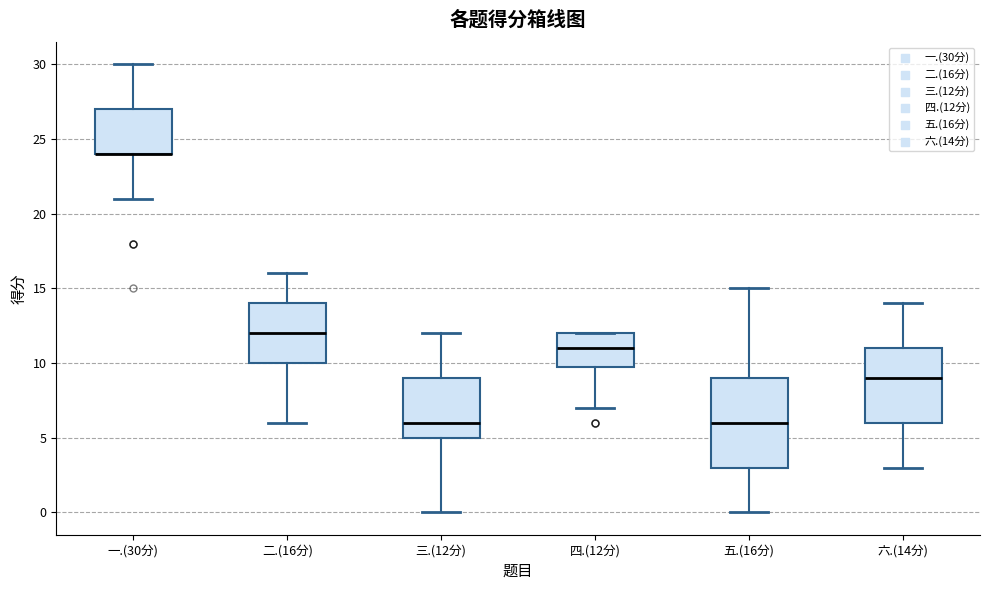

Reading left to right, transcribe this box plot: for each box, give where its median line is, the range the box spans, and where its two whiskers end, as read against the y-axis. The values are not printed on the chart, so give them approximately, as read against the axis.

一.(30分): median 24 (drawn on the box's lower edge), box 24 to 27, whiskers 21 to 30
二.(16分): median 12, box 10 to 14, whiskers 6 to 16
三.(12分): median 6, box 5 to 9, whiskers 0 to 12
四.(12分): median 11, box 10 to 12, whiskers 7 to 12
五.(16分): median 6, box 3 to 9, whiskers 0 to 15
六.(14分): median 9, box 6 to 11, whiskers 3 to 14